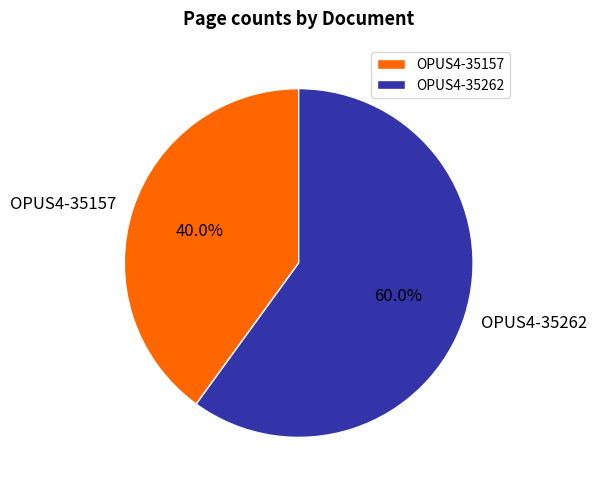

How much of the chart is everything except OPUS4-35157?

60.0%